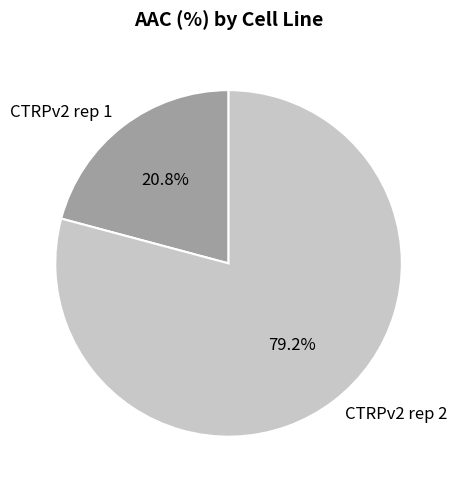

What is the largest slice in the pie chart?

CTRPv2 rep 2